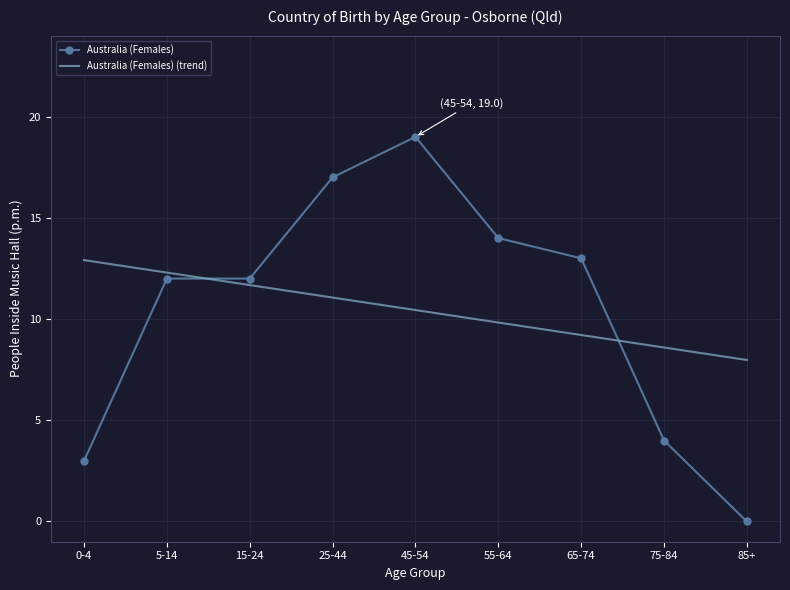

Which label corresponds to the largest value in the chart?

45-54